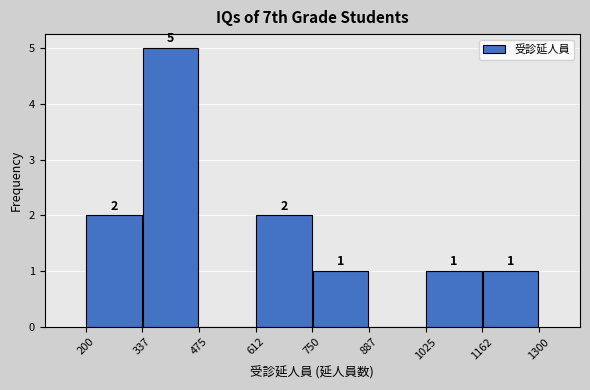

Over which range of the x-axis is the bar tallest?

337 to 475